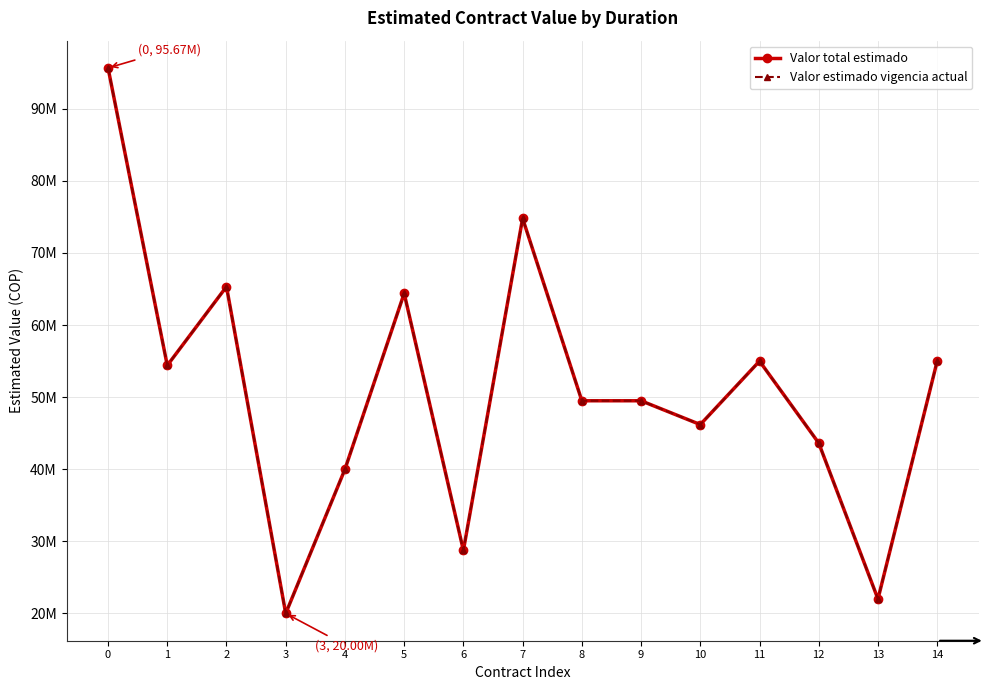

At how many categories does at least one series exceed 26969528?

13